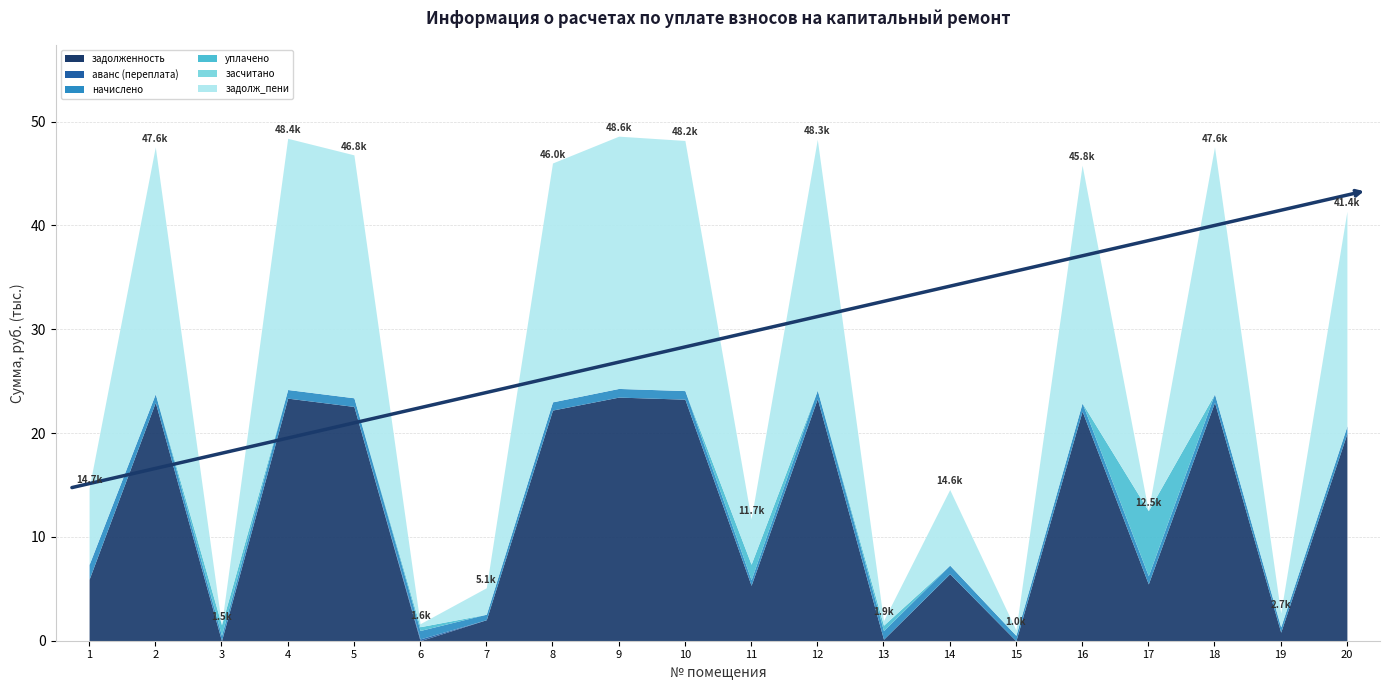

How many data points in задолж_пени are less than 20683?

10